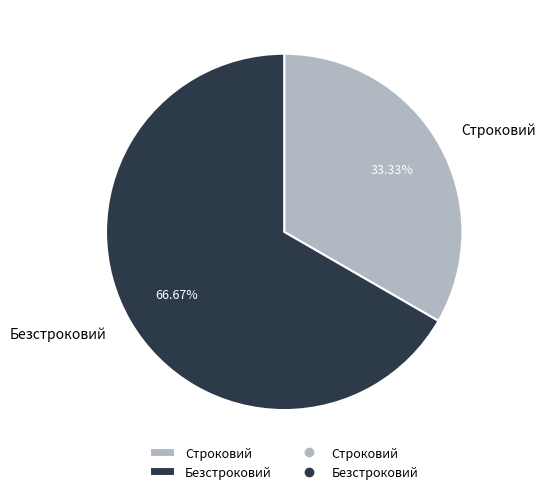

How many segments does this pie chart have?

2